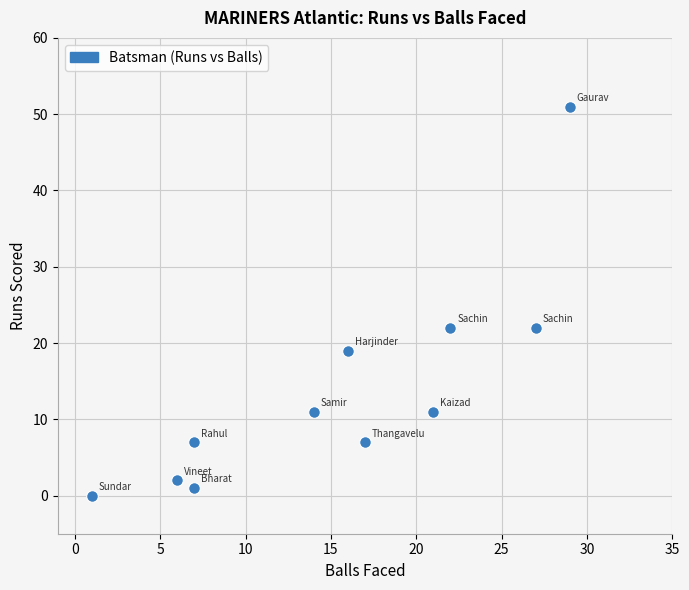

What is the range of X values (max minus min)?

28